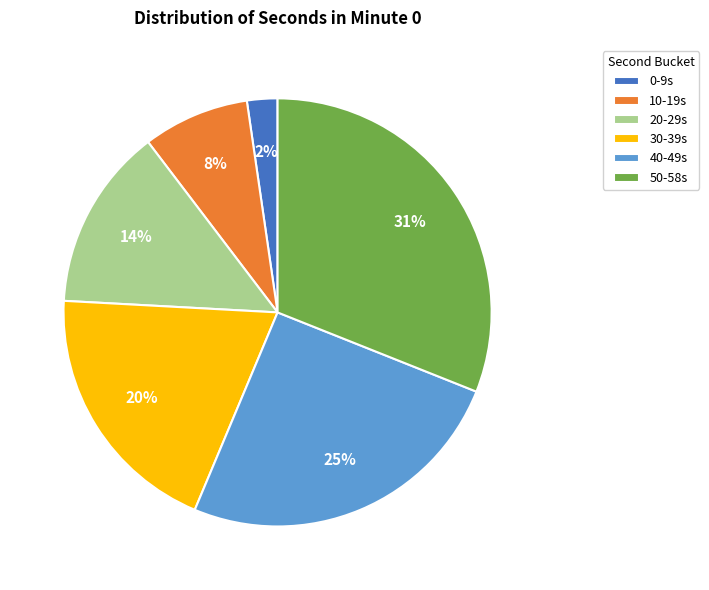

Rank the categories by value from lowest to highest.

0-9s, 10-19s, 20-29s, 30-39s, 40-49s, 50-58s